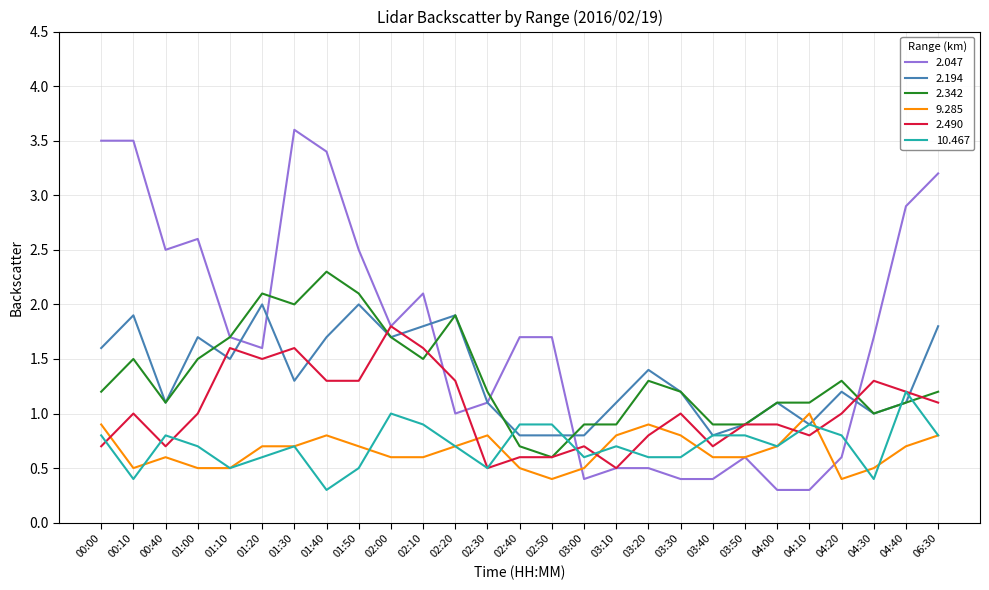

What value does the 2.490 series have at 02:40?

0.6